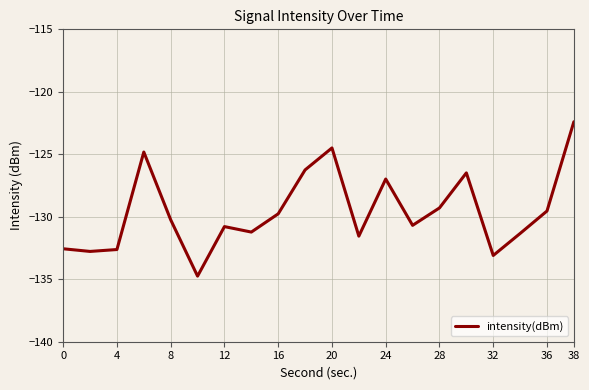

Reading right to left, transcribe all the data shown in this chart.

-122.4	-129.5	-131.3	-133.1	-126.5	-129.3	-130.7	-127.0	-131.5	-124.5	-126.3	-129.8	-131.2	-130.8	-134.8	-130.2	-124.8	-132.6	-132.8	-132.6